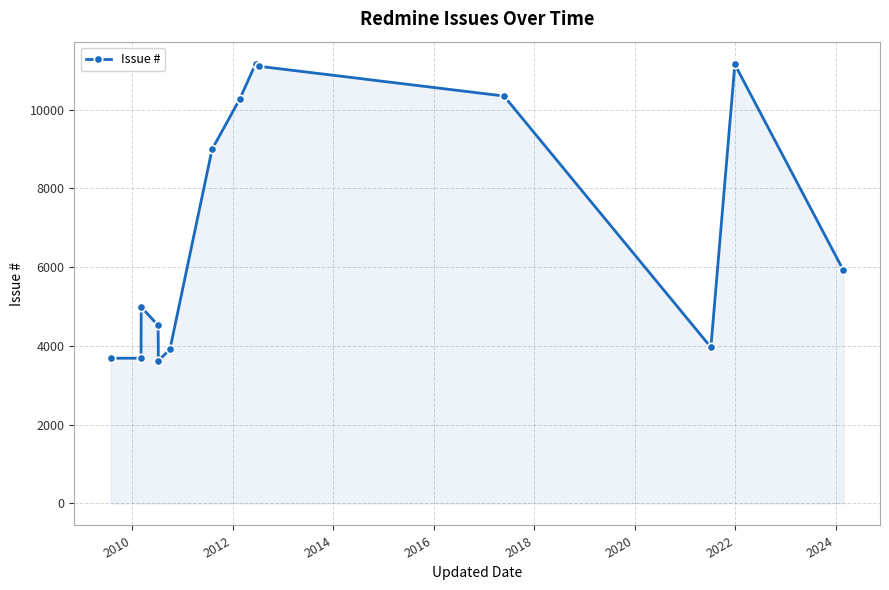

Does the chart have visible grid lines?

Yes